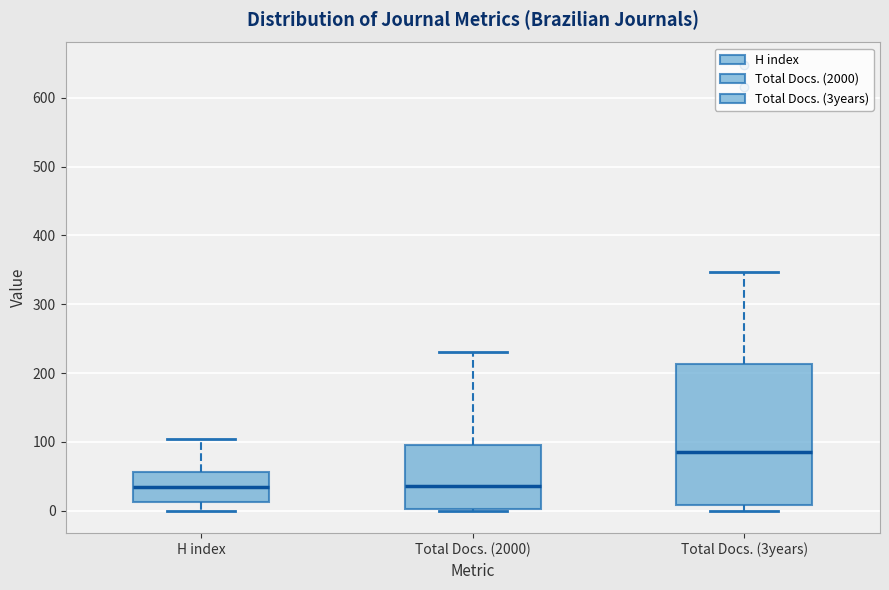

Reading left to right, read every box against the y-axis: the position of its median line, the range the box covers, and the ends of its whiskers. The values are not printed on the chart, so give them approximately, as read against the axis.

H index: median 40, box 10 to 60, whiskers 0 to 100
Total Docs. (2000): median 40, box 0 to 100, whiskers 0 to 230
Total Docs. (3years): median 90, box 10 to 210, whiskers 0 to 350